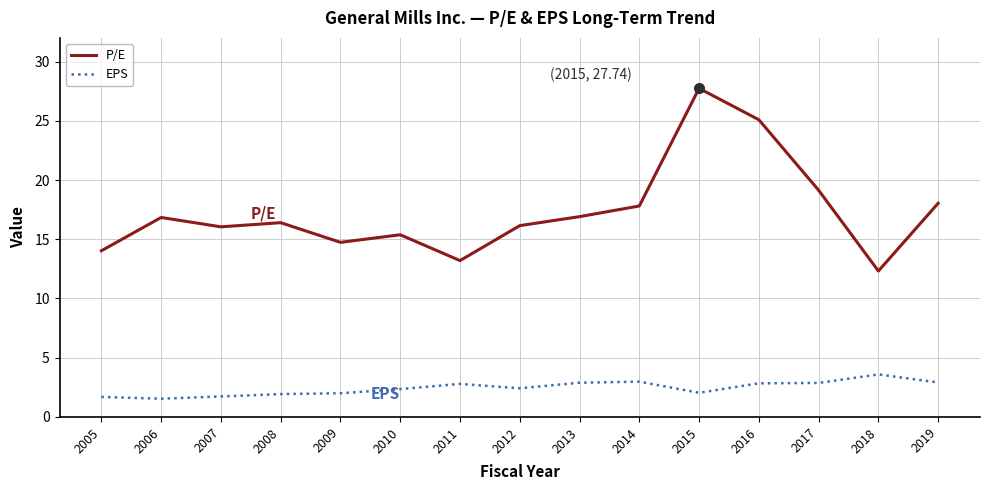

What is the lowest value of the EPS series?

1.5